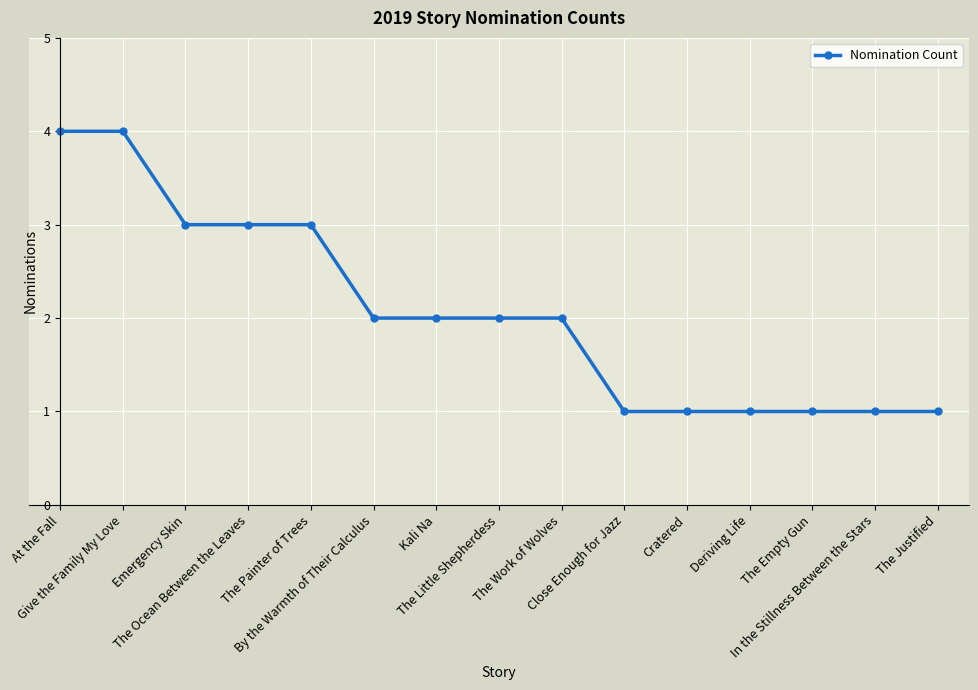

What is the label of the 13th point from the left?

The Empty Gun